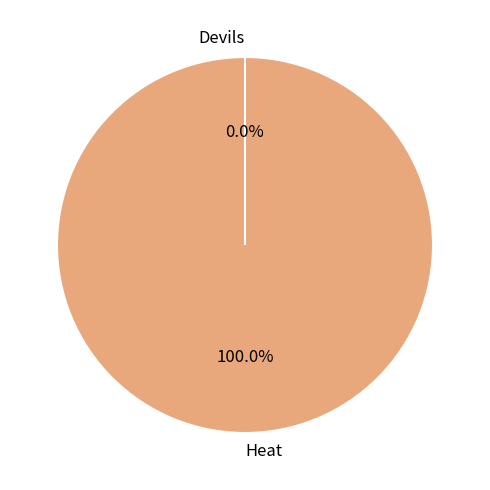

Which category has the biggest portion of the pie?

Heat